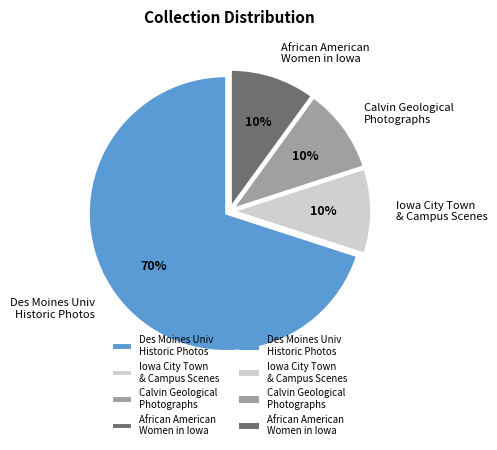

To the nearest percent, what percentage of the pie is Iowa City Town & Campus Scenes?

10%